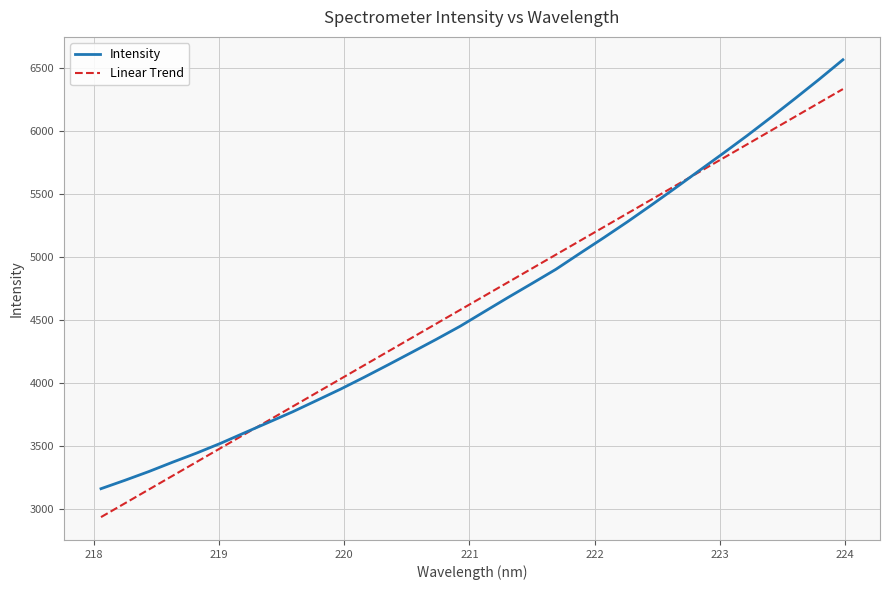

What is the smallest value displayed?

2937.8